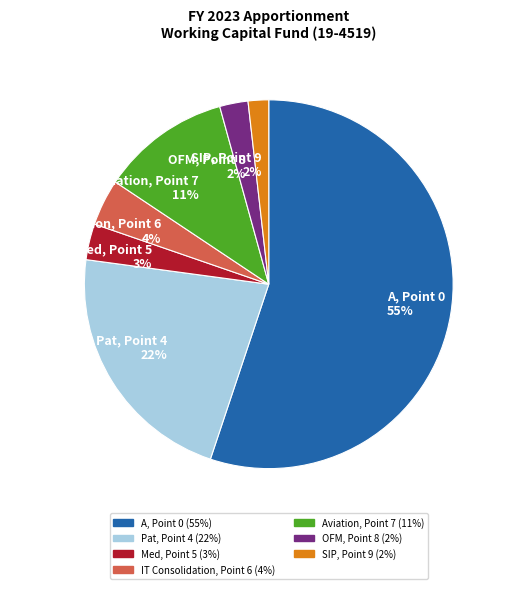

Is it true that Aviation, Point 7 11% is 1% of the pie?

False